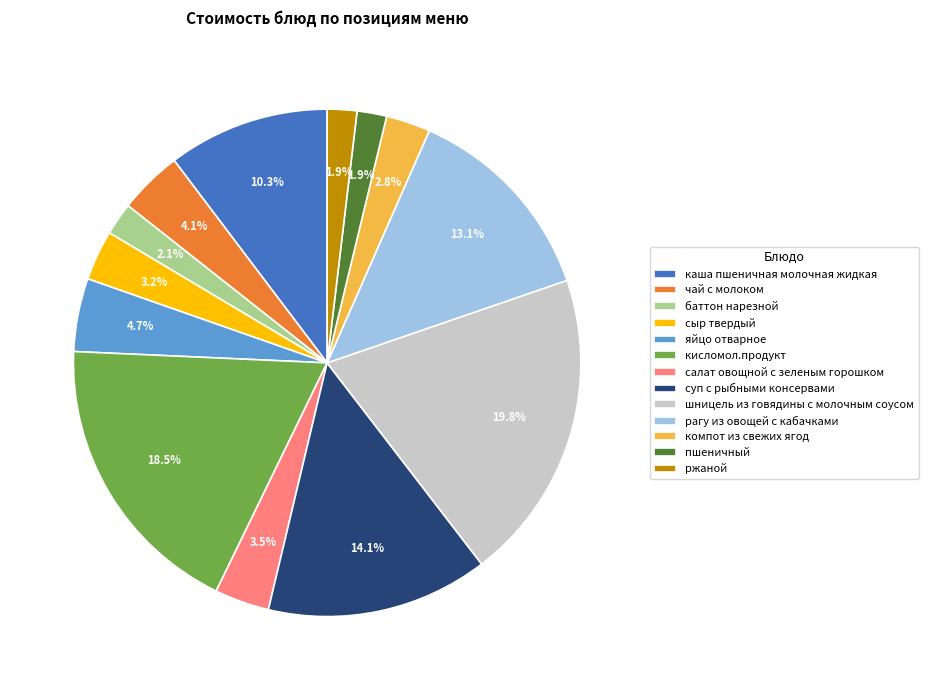

Which category has the biggest portion of the pie?

шницель из говядины с молочным соусом